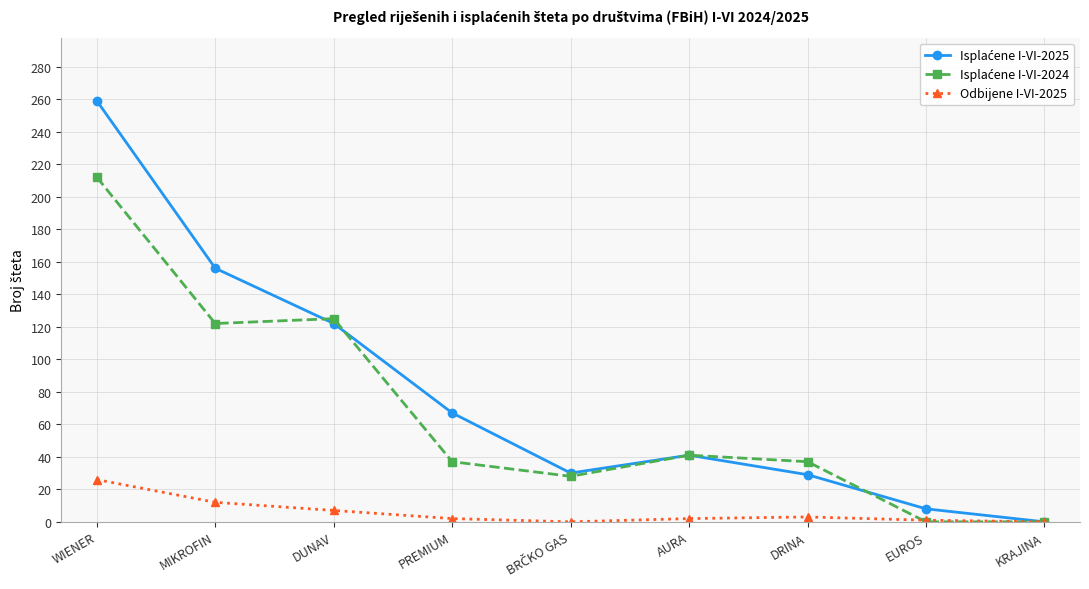

Is it true that Odbijene I-VI-2025 equals 7 at DUNAV?

True